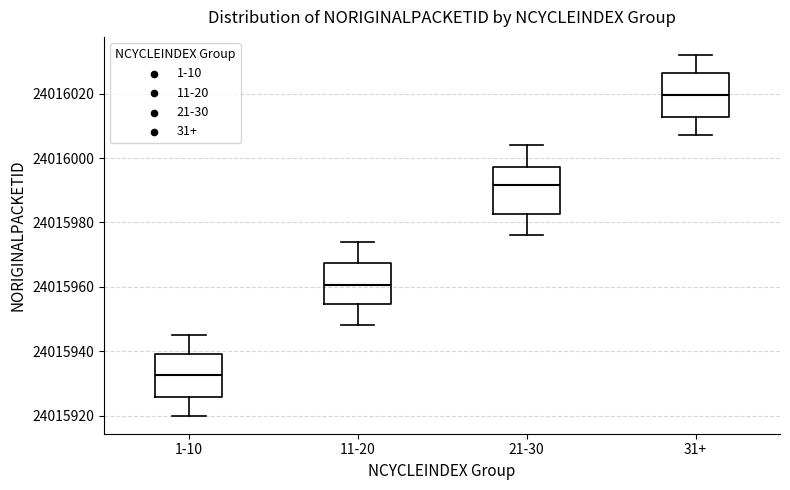

Reading left to right, transcribe this box plot: for each box, give where its median line is, the range the box spans, and where its two whiskers end, as read against the y-axis. The values are not printed on the chart, so give them approximately, as read against the axis.

1-10: median 24015932, box 24015926 to 24015940, whiskers 24015920 to 24015946
11-20: median 24015960, box 24015954 to 24015968, whiskers 24015948 to 24015974
21-30: median 24015992, box 24015982 to 24015998, whiskers 24015976 to 24016004
31+: median 24016020, box 24016012 to 24016026, whiskers 24016008 to 24016032